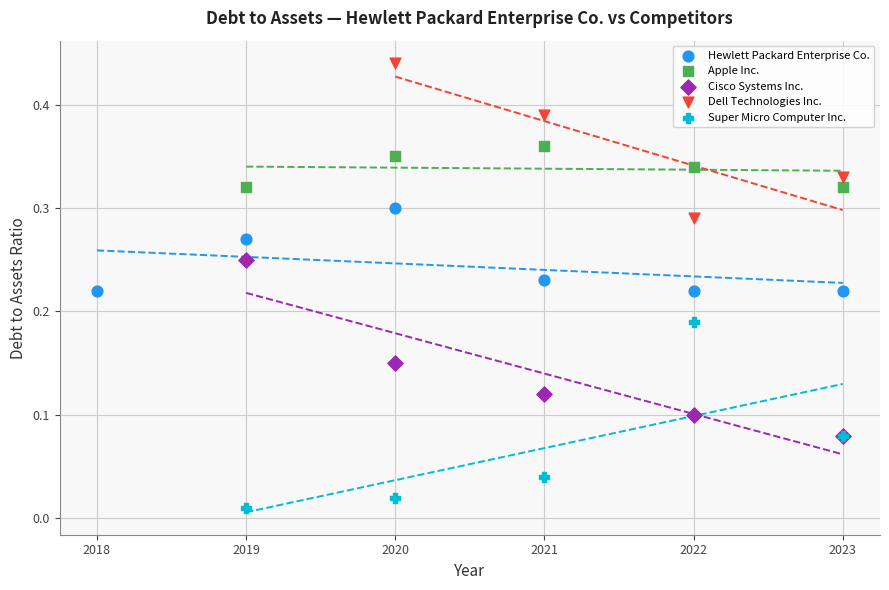

Which series contains the highest Y value?

Dell Technologies Inc.